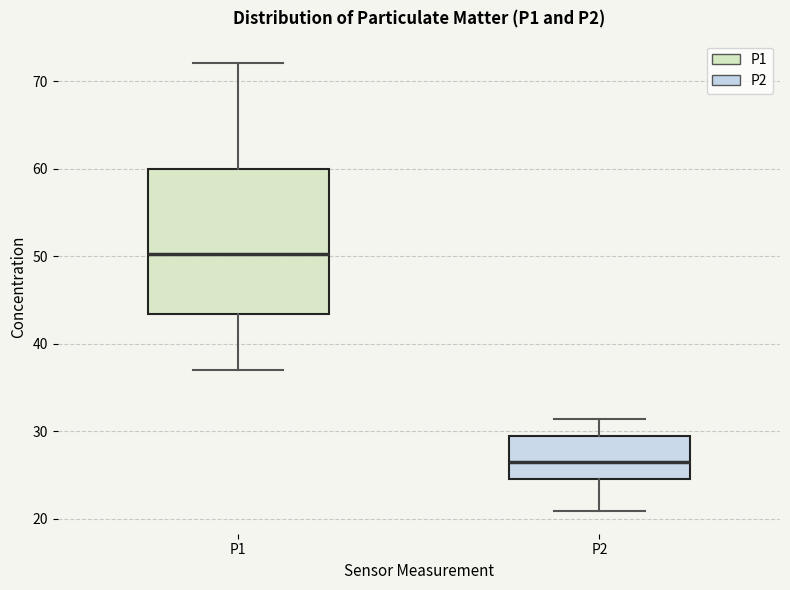

Reading left to right, read every box against the y-axis: the position of its median line, the range the box covers, and the ends of its whiskers. The values are not printed on the chart, so give them approximately, as read against the axis.

P1: median 50, box 43 to 60, whiskers 37 to 72
P2: median 26, box 25 to 29, whiskers 21 to 31